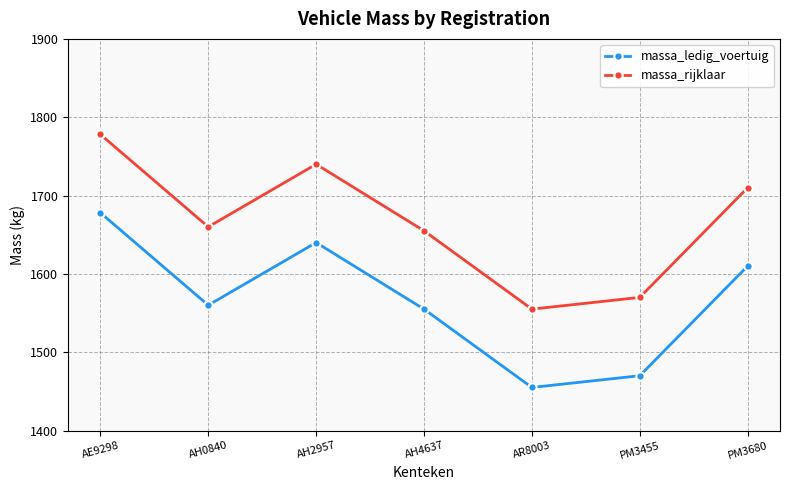

In massa_rijklaar, how many points are lower than both neighbors (excluding endpoints)?

2